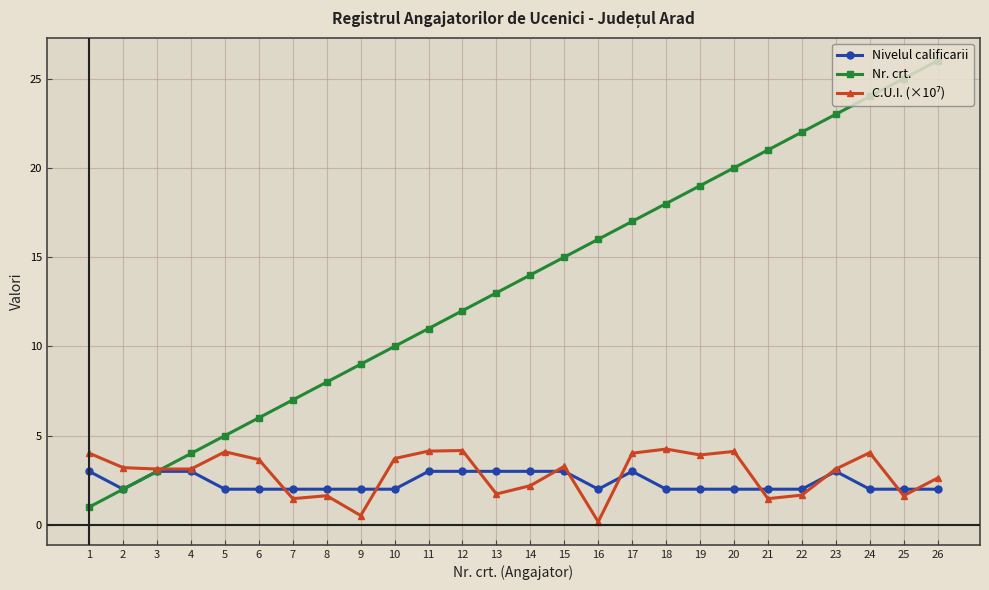

Which series has the largest range (max minus min)?

Nr. crt.